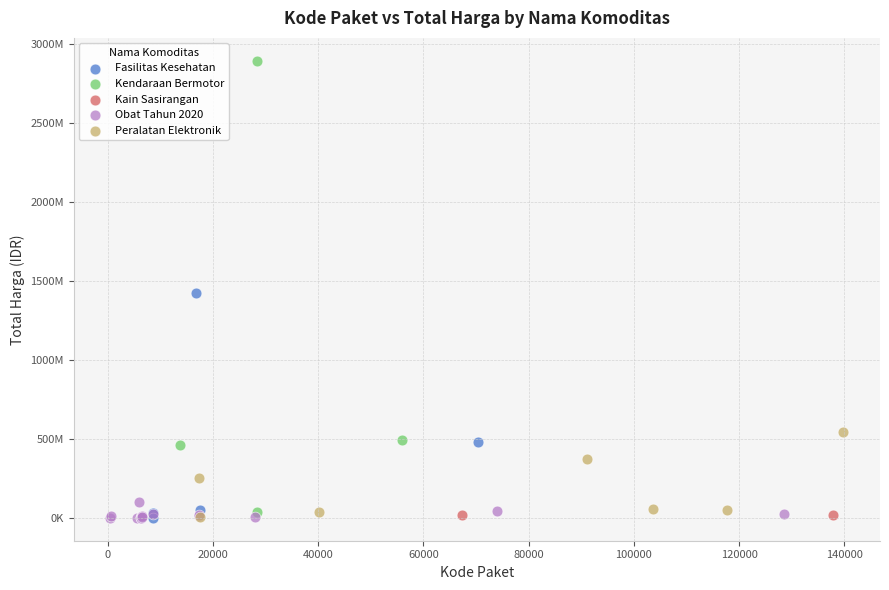

What are all the series names shown in the legend?

Fasilitas Kesehatan, Kendaraan Bermotor, Kain Sasirangan, Obat Tahun 2020, Peralatan Elektronik